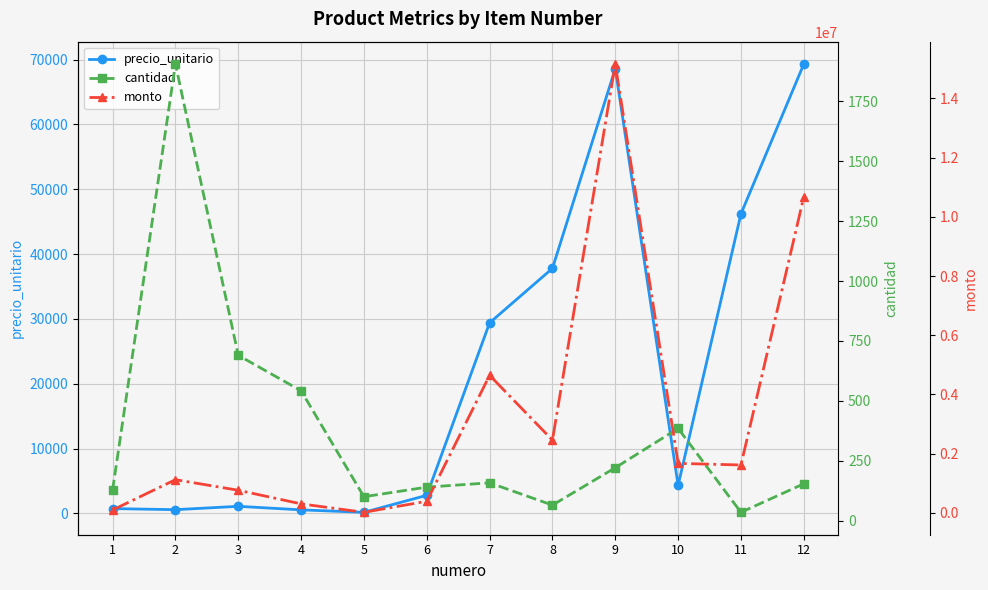

Where does the monto series first go above 1617000?

7